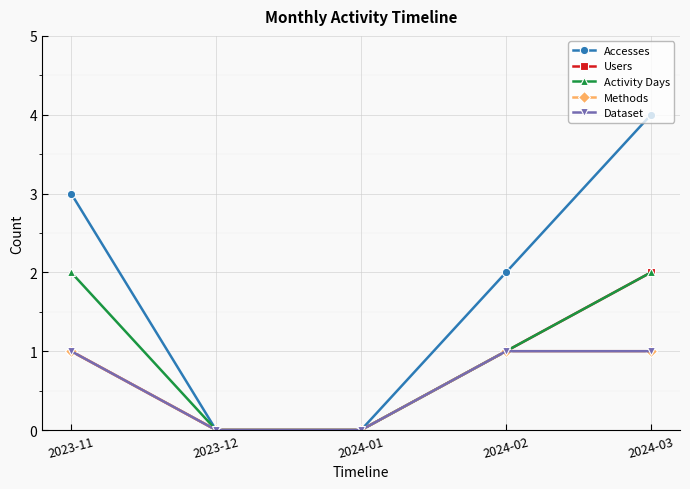

At 2024-03, list the series in order from smallest to largest.

Methods, Dataset, Users, Activity Days, Accesses